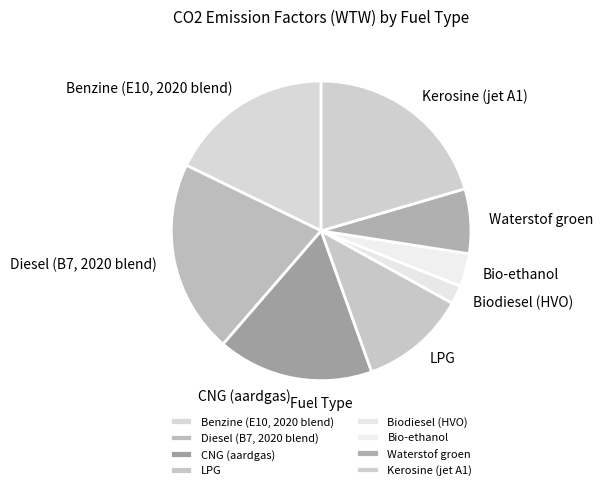

Do CNG (aardgas) and Waterstof groen together represent more than half of the pie?

No